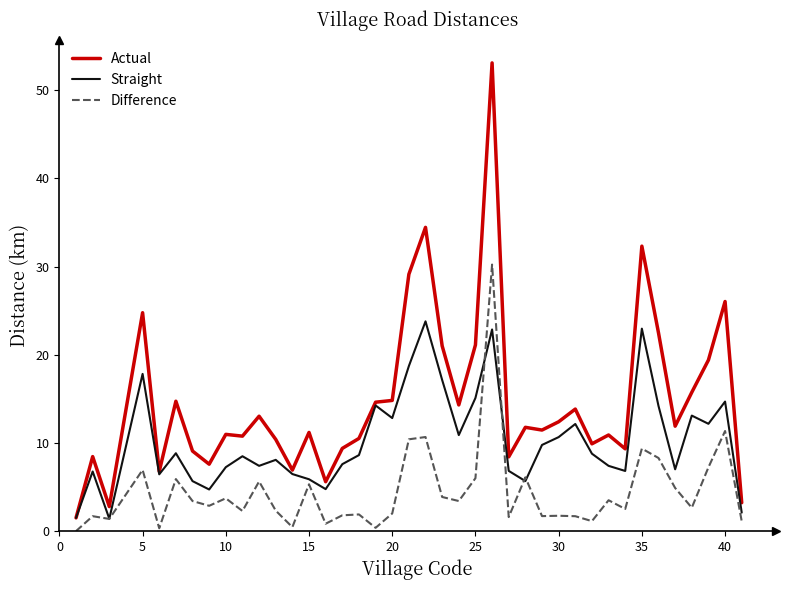

Which series has the largest total across all categories?

Actual